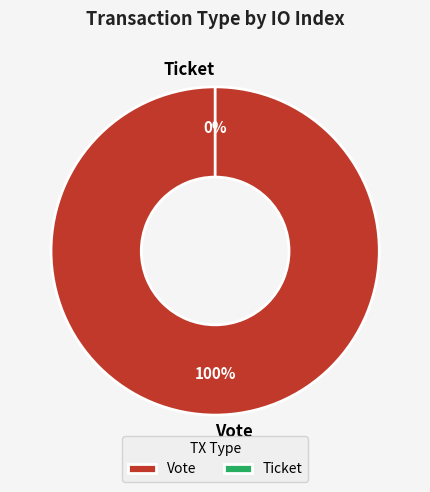

Combined, do Ticket and Vote account for over 50%?

Yes